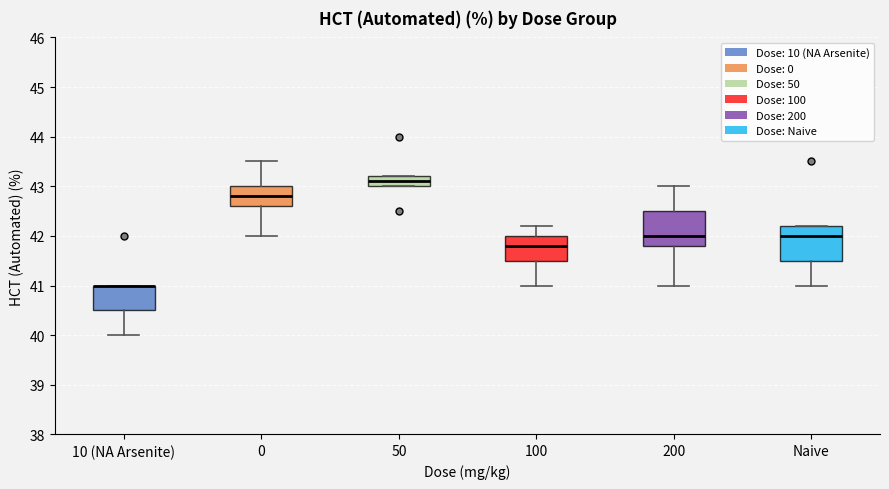

Where does the median line of the box for 100 sit on the y-axis? The values are not printed on the chart, so give them approximately, as read against the axis.

41.8